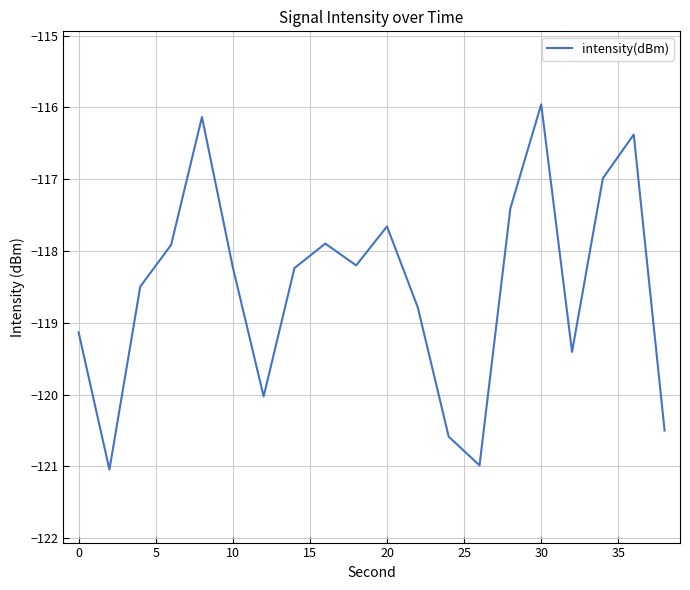

What is the smallest value displayed?

-121.0